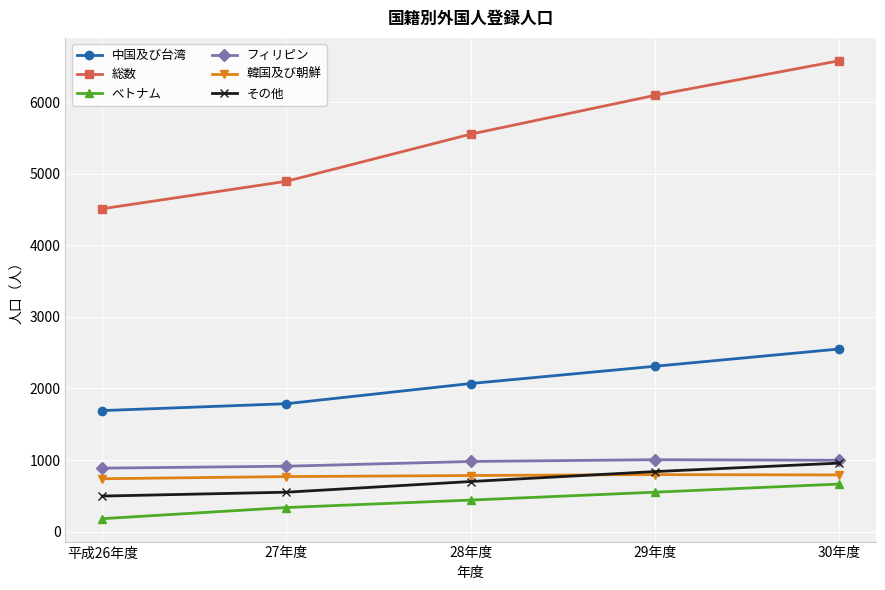

Which category has the lowest value across all series?

平成26年度